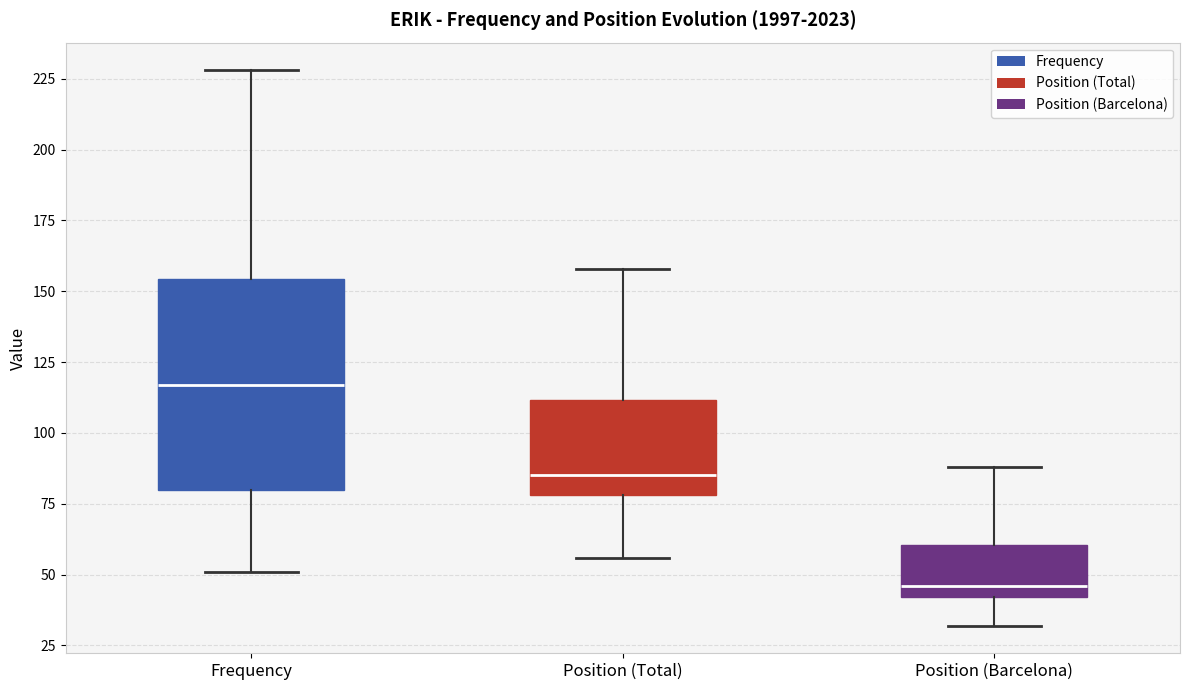

Reading left to right, transcribe this box plot: for each box, give where its median line is, the range the box spans, and where its two whiskers end, as read against the y-axis. The values are not printed on the chart, so give them approximately, as read against the axis.

Frequency: median 115, box 80 to 155, whiskers 50 to 230
Position (Total): median 85, box 80 to 110, whiskers 55 to 160
Position (Barcelona): median 45, box 40 to 60, whiskers 30 to 90